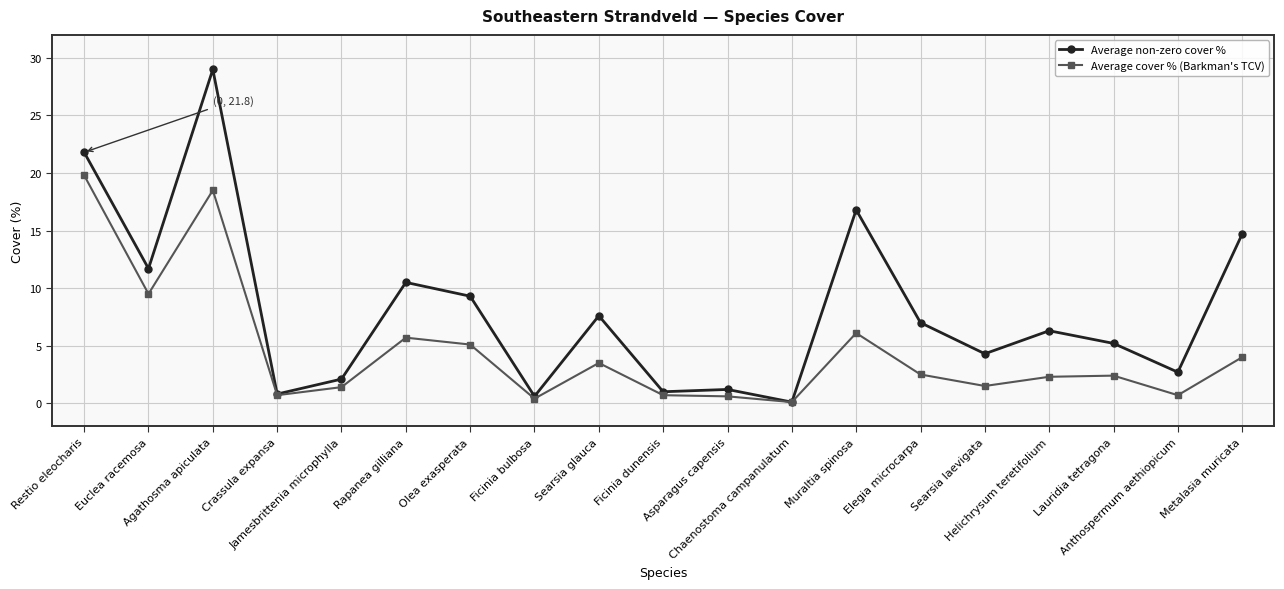

What position from the right is Restio eleocharis?

19